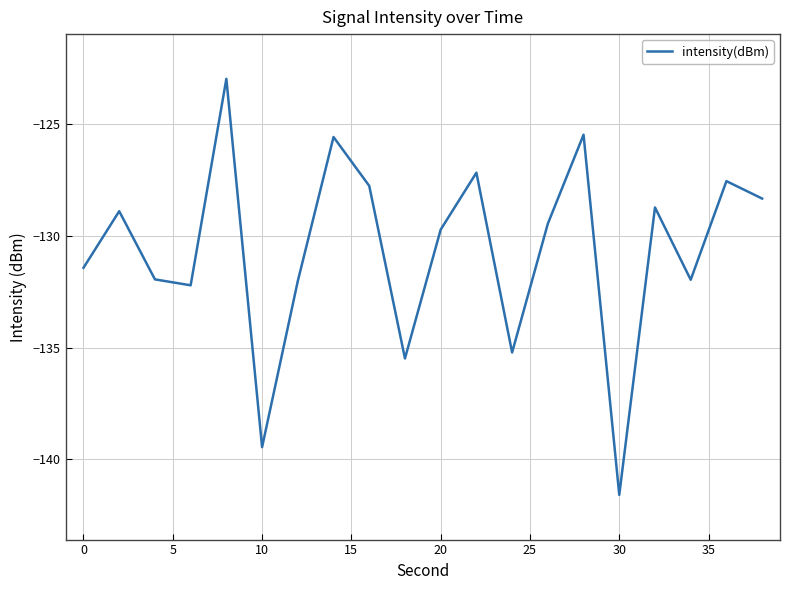

How many values are below -129?

11